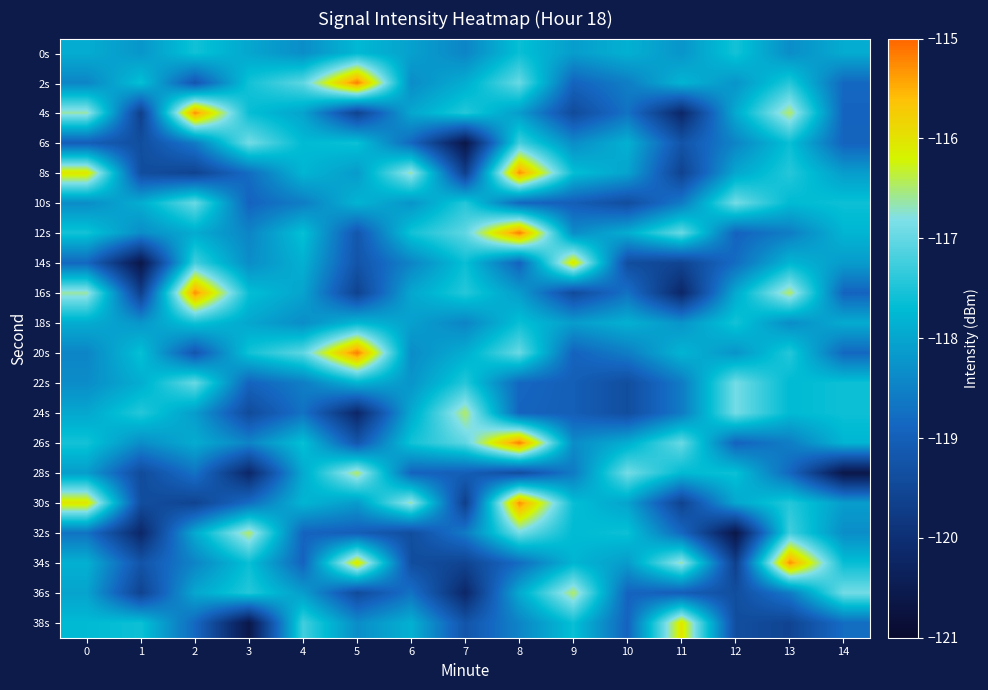

Reading left to right, what are all the values shown in this chart?

0s: 0=-117.9	1=-118.2	2=-117.6	3=-118.0	4=-118.3	5=-117.7	6=-118.1	7=-118.5	8=-117.6	9=-118.1	10=-117.8	11=-118.2	12=-117.6	13=-118.3	14=-117.9
2s: 0=-118.5	1=-117.6	2=-119.2	3=-117.6	4=-117.0	5=-115.2	6=-118.3	7=-117.9	8=-117.0	9=-118.9	10=-118.5	11=-117.8	12=-118.2	13=-117.4	14=-118.8
4s: 0=-116.6	1=-119.7	2=-115.3	3=-117.7	4=-118.0	5=-119.6	6=-118.0	7=-117.4	8=-118.1	9=-119.4	10=-118.7	11=-120.2	12=-117.9	13=-116.5	14=-118.9
6s: 0=-119.0	1=-119.4	2=-118.6	3=-116.9	4=-117.7	5=-117.6	6=-118.8	7=-120.6	8=-117.2	9=-118.3	10=-117.8	11=-119.2	12=-118.5	13=-117.6	14=-118.9
8s: 0=-116.0	1=-119.4	2=-119.6	3=-118.8	4=-117.8	5=-118.1	6=-116.6	7=-119.7	8=-115.3	9=-117.7	10=-118.0	11=-119.6	12=-118.0	13=-117.4	14=-118.1
10s: 0=-118.3	1=-117.9	2=-117.0	3=-118.9	4=-118.5	5=-117.8	6=-118.2	7=-117.4	8=-118.8	9=-119.0	10=-119.4	11=-118.6	12=-116.9	13=-117.7	14=-117.6
12s: 0=-117.6	1=-118.3	2=-117.9	3=-118.5	4=-117.6	5=-119.2	6=-117.6	7=-117.0	8=-115.2	9=-118.3	10=-117.9	11=-117.0	12=-118.9	13=-118.5	14=-117.8
14s: 0=-118.8	1=-120.6	2=-117.2	3=-118.3	4=-117.8	5=-119.2	6=-118.5	7=-117.6	8=-118.9	9=-116.0	10=-119.4	11=-119.6	12=-118.8	13=-117.8	14=-118.1
16s: 0=-116.6	1=-119.7	2=-115.3	3=-117.7	4=-118.0	5=-119.6	6=-118.0	7=-117.4	8=-118.1	9=-119.4	10=-118.7	11=-120.2	12=-117.9	13=-116.5	14=-118.9
18s: 0=-117.9	1=-118.2	2=-117.6	3=-118.0	4=-118.3	5=-117.7	6=-118.1	7=-118.5	8=-117.6	9=-118.1	10=-117.8	11=-118.2	12=-117.6	13=-118.3	14=-117.9
20s: 0=-118.5	1=-117.6	2=-119.2	3=-117.6	4=-117.0	5=-115.2	6=-118.3	7=-117.9	8=-117.0	9=-118.9	10=-118.5	11=-117.8	12=-118.2	13=-117.4	14=-118.8
22s: 0=-118.3	1=-117.9	2=-117.0	3=-118.9	4=-118.5	5=-117.8	6=-118.2	7=-117.4	8=-118.8	9=-119.0	10=-119.4	11=-118.6	12=-116.9	13=-117.7	14=-117.6
24s: 0=-118.0	1=-117.4	2=-118.1	3=-119.4	4=-118.7	5=-120.2	6=-117.9	7=-116.5	8=-118.9	9=-119.0	10=-119.4	11=-118.6	12=-116.9	13=-117.7	14=-117.6
26s: 0=-117.6	1=-118.3	2=-117.9	3=-118.5	4=-117.6	5=-119.2	6=-117.6	7=-117.0	8=-115.2	9=-118.3	10=-117.9	11=-117.0	12=-118.9	13=-118.5	14=-117.8
28s: 0=-118.1	1=-119.4	2=-118.7	3=-120.2	4=-117.9	5=-116.5	6=-118.9	7=-119.0	8=-119.4	9=-118.6	10=-116.9	11=-117.7	12=-117.6	13=-118.8	14=-120.6
30s: 0=-116.0	1=-119.4	2=-119.6	3=-118.8	4=-117.8	5=-118.1	6=-116.6	7=-119.7	8=-115.3	9=-117.7	10=-118.0	11=-119.6	12=-118.0	13=-117.4	14=-118.1
32s: 0=-118.7	1=-120.2	2=-117.9	3=-116.5	4=-118.9	5=-119.0	6=-119.4	7=-118.6	8=-116.9	9=-117.7	10=-117.6	11=-118.8	12=-120.6	13=-117.2	14=-118.3
34s: 0=-117.8	1=-119.2	2=-118.5	3=-117.6	4=-118.9	5=-116.0	6=-119.4	7=-119.6	8=-118.8	9=-117.8	10=-118.1	11=-116.6	12=-119.7	13=-115.3	14=-117.7
36s: 0=-118.0	1=-119.6	2=-118.0	3=-117.4	4=-118.1	5=-119.4	6=-118.7	7=-120.2	8=-117.9	9=-116.5	10=-118.9	11=-119.0	12=-119.4	13=-118.6	14=-116.9
38s: 0=-117.7	1=-117.6	2=-118.8	3=-120.6	4=-117.2	5=-118.3	6=-117.8	7=-119.2	8=-118.5	9=-117.6	10=-118.9	11=-116.0	12=-119.4	13=-119.6	14=-118.8